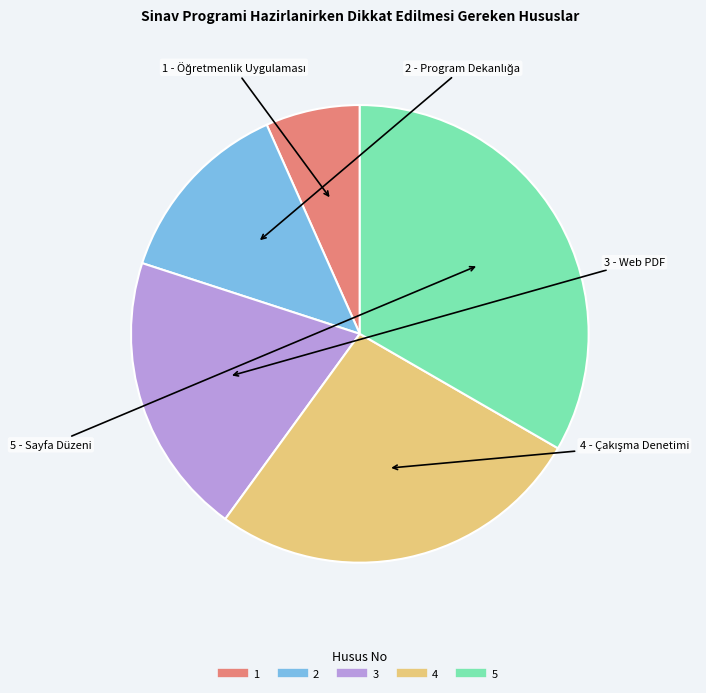

What is the ratio of the value at 4 to the value at 2?

2.0